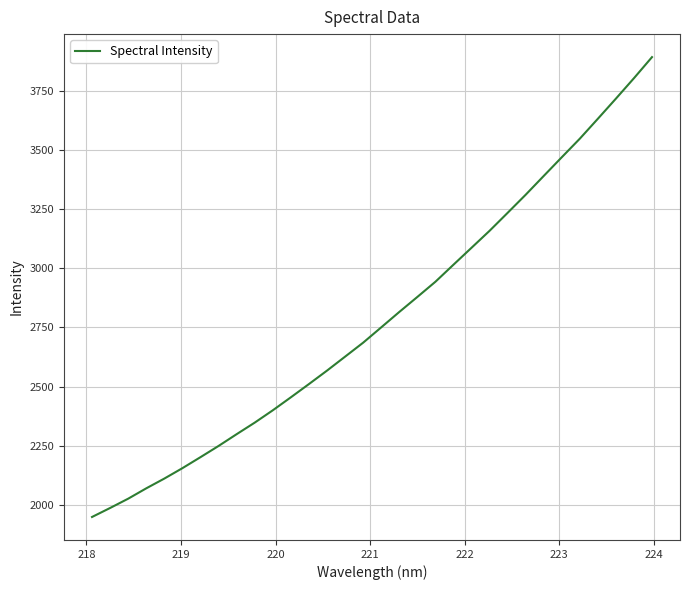

What is the difference between the maximum and minimum values?

1944.4